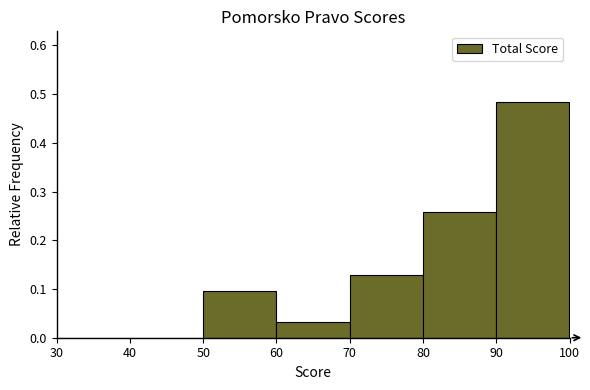

Reading left to right, transcribe this chart: for each bar, give the range it covers on the x-axis and its height. The values are not printed on the chart, so give them approximately, as read against the axis.

30 to 40: 0
40 to 50: 0
50 to 60: 0.10
60 to 70: 0.03
70 to 80: 0.13
80 to 90: 0.26
90 to 100: 0.48